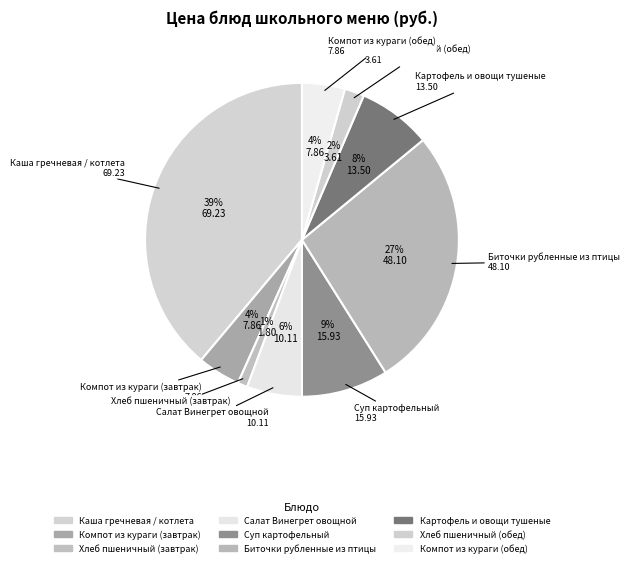

How many slices are in this pie chart?

9